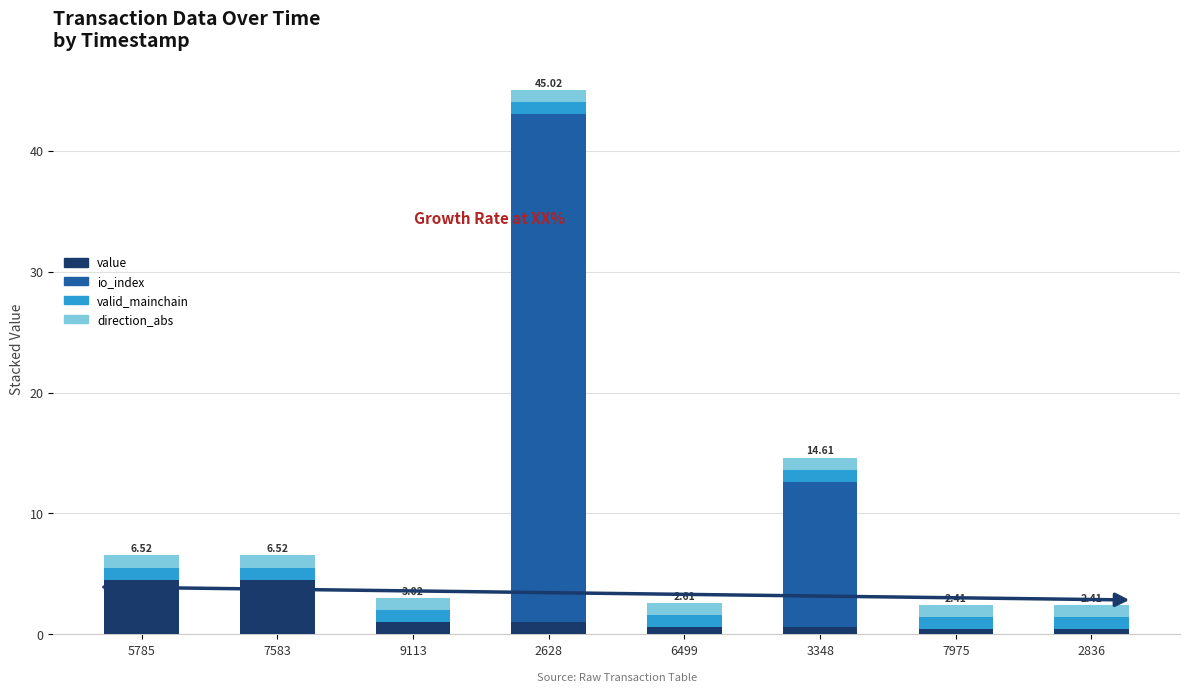

What is the total value across all series at 2628?

45.0